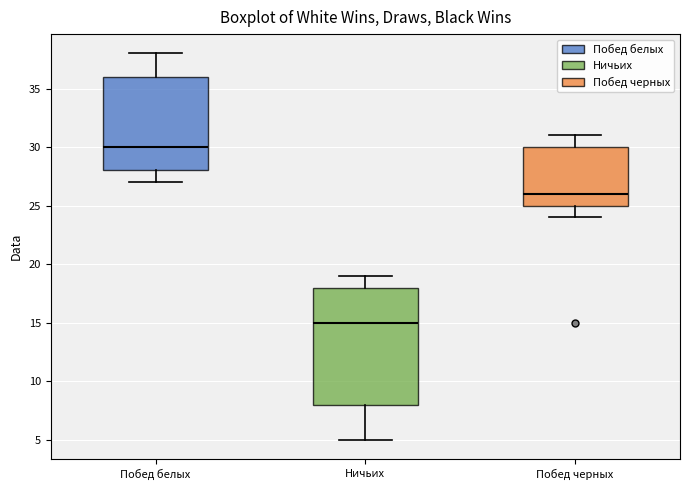

Which box is the tallest, from its lower edge to its upper edge?

Ничьих